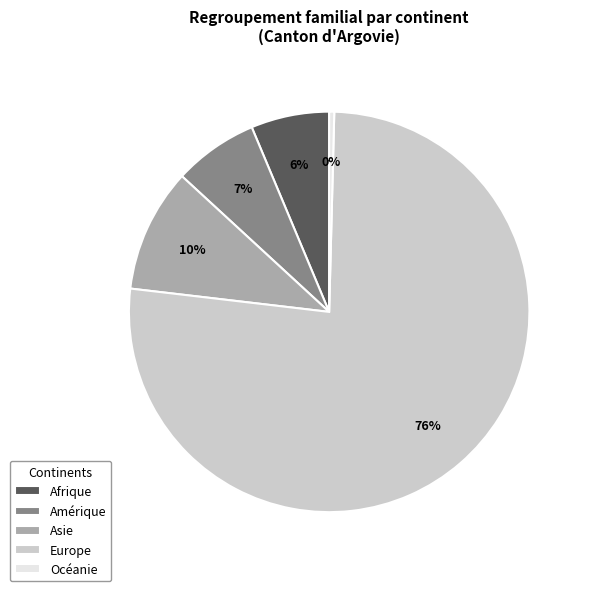

To the nearest percent, what is the average slice percentage?

20%